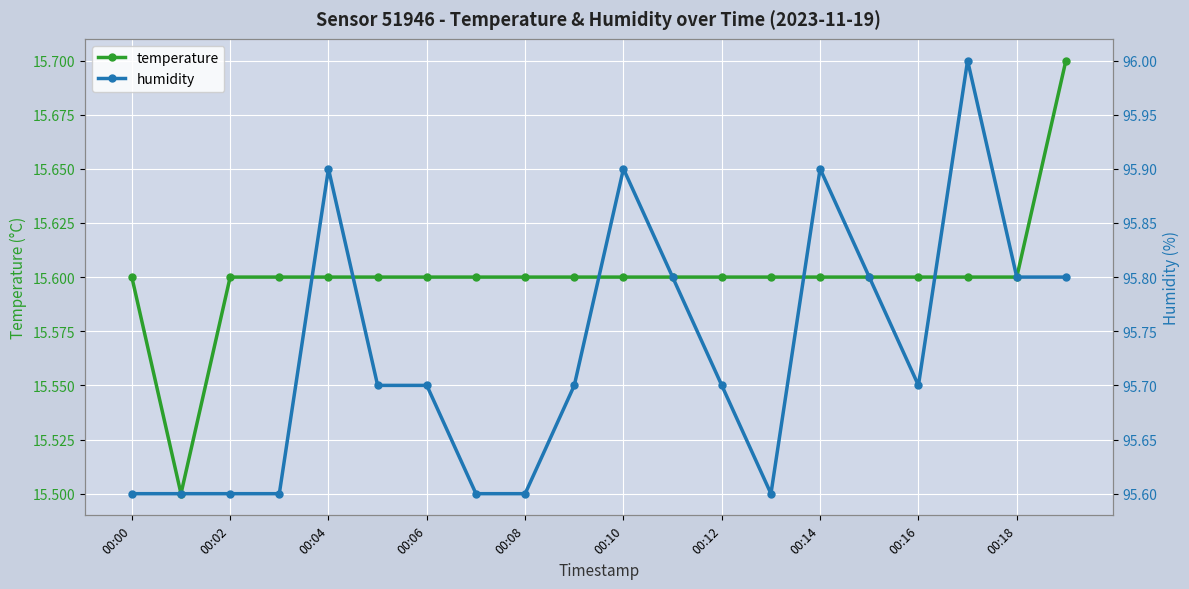

How many temperature values are between 15 and 16?

20